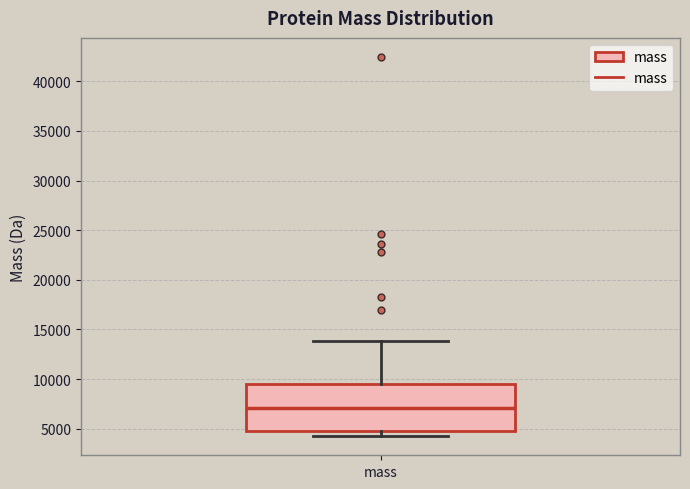

Read this box plot against the y-axis: the position of the median line, the range covered by the box, and the ends of both whiskers. The values are not printed on the chart, so give them approximately, as read against the axis.

median 7000, box 4500 to 9500, whiskers 4000 to 14000